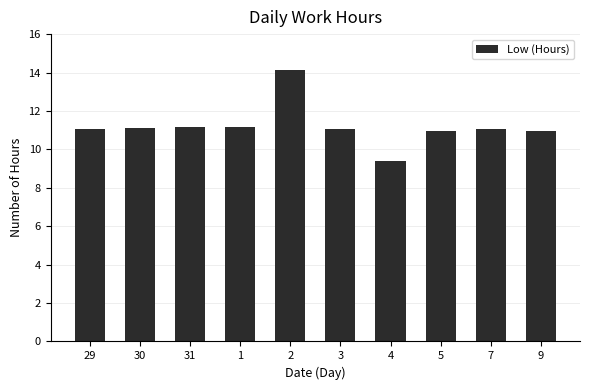

What is the minimum value shown in the chart?

9.4